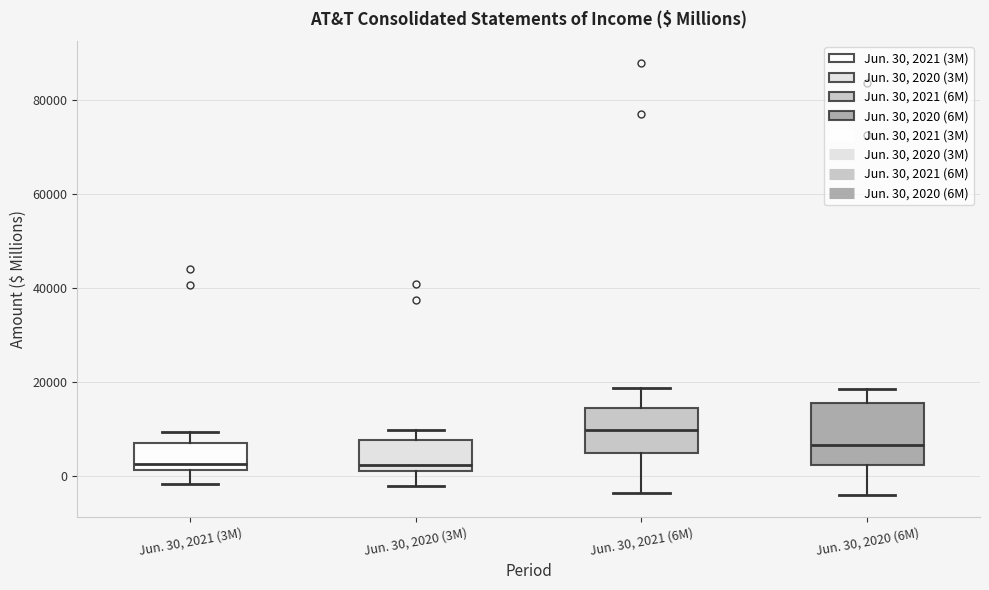

Reading left to right, transcribe this box plot: for each box, give where its median line is, the range the box spans, and where its two whiskers end, as read against the y-axis. The values are not printed on the chart, so give them approximately, as read against the axis.

Jun. 30, 2021 (3M): median 2000 (just above the box's lower edge), box 2000 to 6000, whiskers -2000 to 10000
Jun. 30, 2020 (3M): median 2000 (just above the box's lower edge), box 2000 to 8000, whiskers -2000 to 10000
Jun. 30, 2021 (6M): median 10000, box 4000 to 14000, whiskers -4000 to 18000
Jun. 30, 2020 (6M): median 6000, box 2000 to 16000, whiskers -4000 to 18000